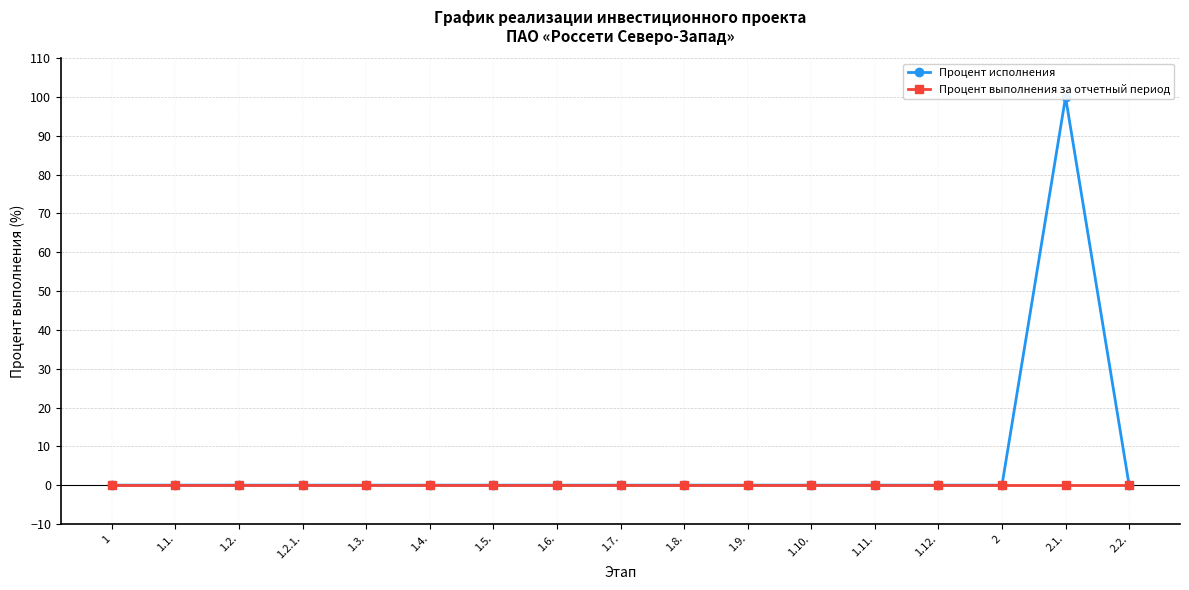

At 1.5., list the series in order from smallest to largest.

Процент исполнения, Процент выполнения за отчетный период